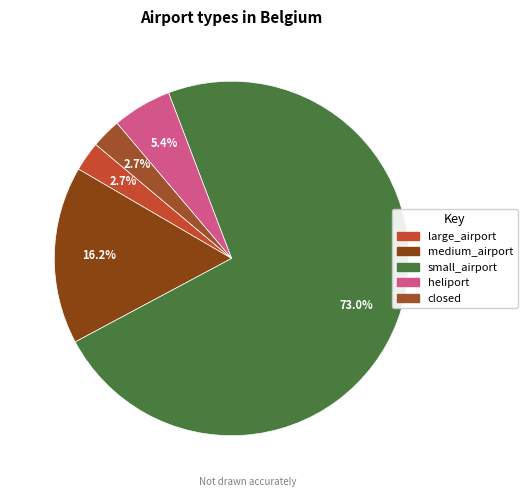

What is the largest slice in the pie chart?

small_airport